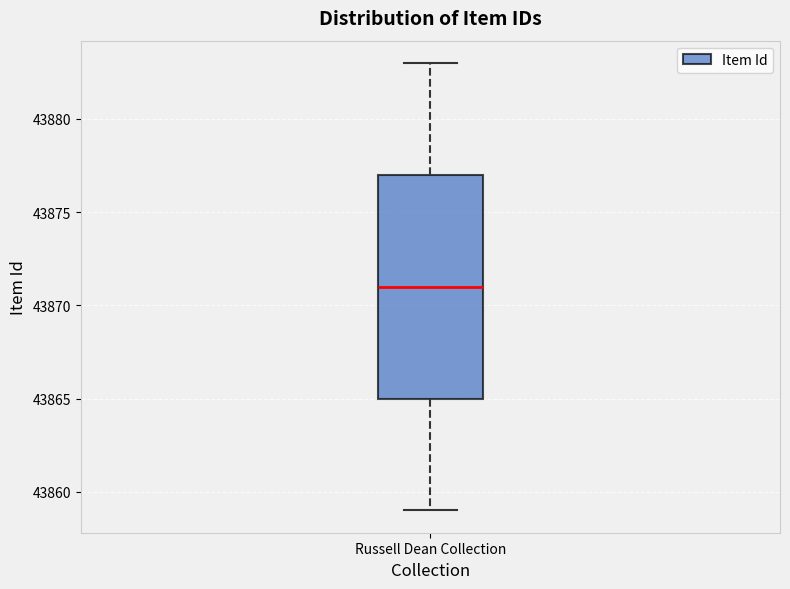

Transcribe this box plot: give where the median line is, the range the box spans, and where the two whiskers end, as read against the y-axis. The values are not printed on the chart, so give them approximately, as read against the axis.

median 43871, box 43865 to 43877, whiskers 43859 to 43883